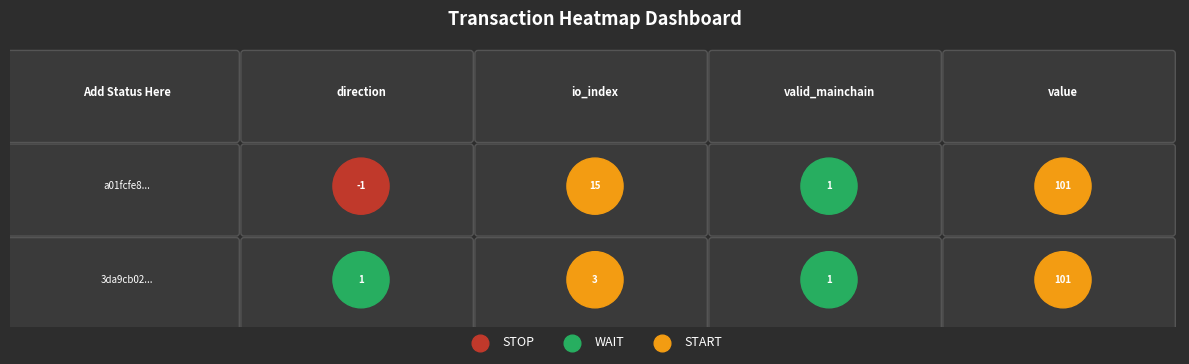

Is the value of 3da9cb020fe9ef3b976e608e2522ac467fee43f at io_index greater than the value of a01fcfe83a742c854dcd2eac666245ad91f294c at value?

No